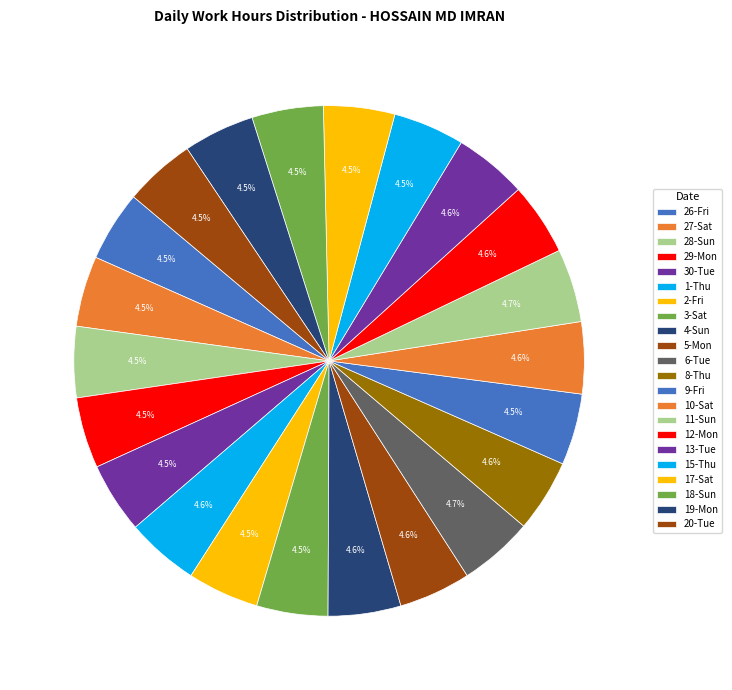

Which category has the smallest portion of the pie?

26-Fri